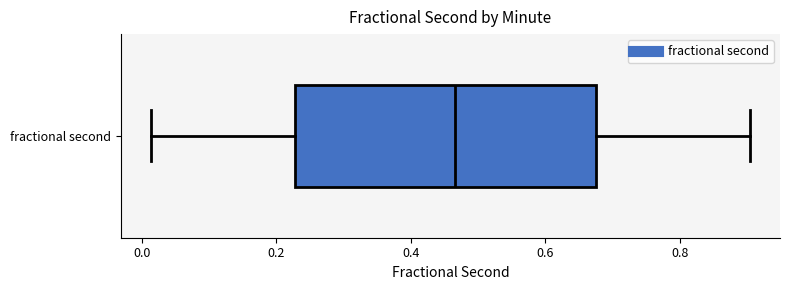

Transcribe this box plot: give where the median line is, the range the box spans, and where the two whiskers end, as read against the x-axis. The values are not printed on the chart, so give them approximately, as read against the axis.

median 0.46, box 0.22 to 0.68, whiskers 0.02 to 0.90